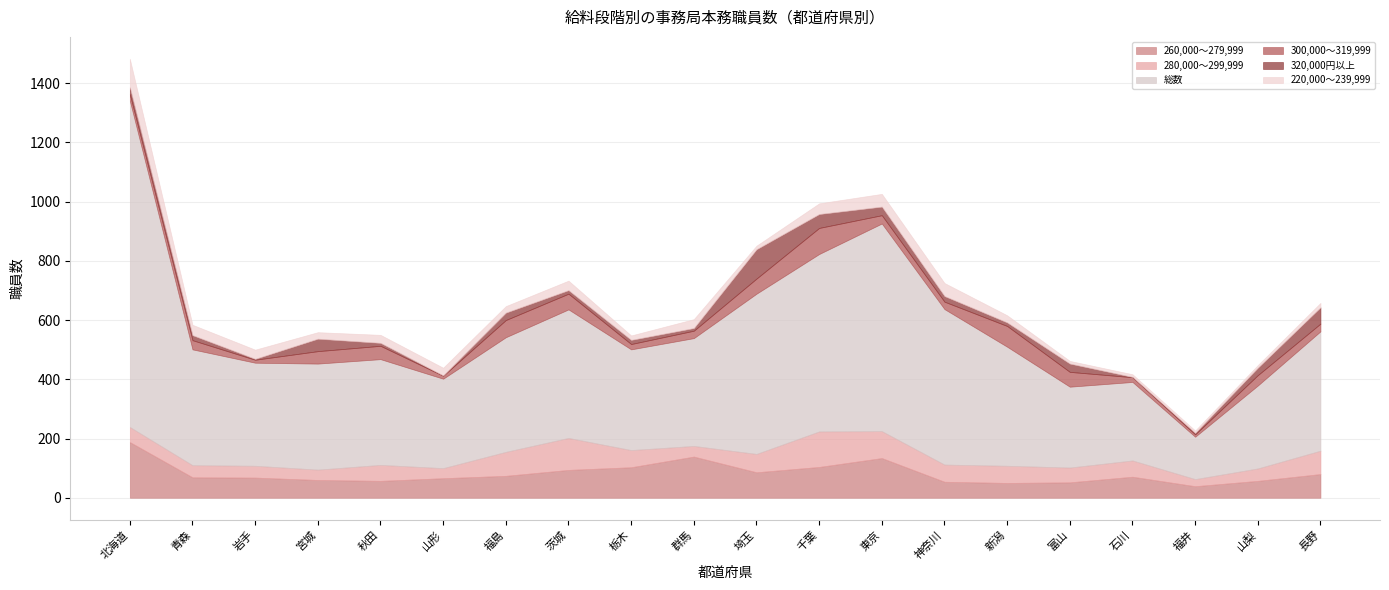

Rank the series at 石川 from lowest to highest value.

320,000円以上, 220,000～239,999, 300,000～319,999, 280,000～299,999, 260,000～279,999, 総数